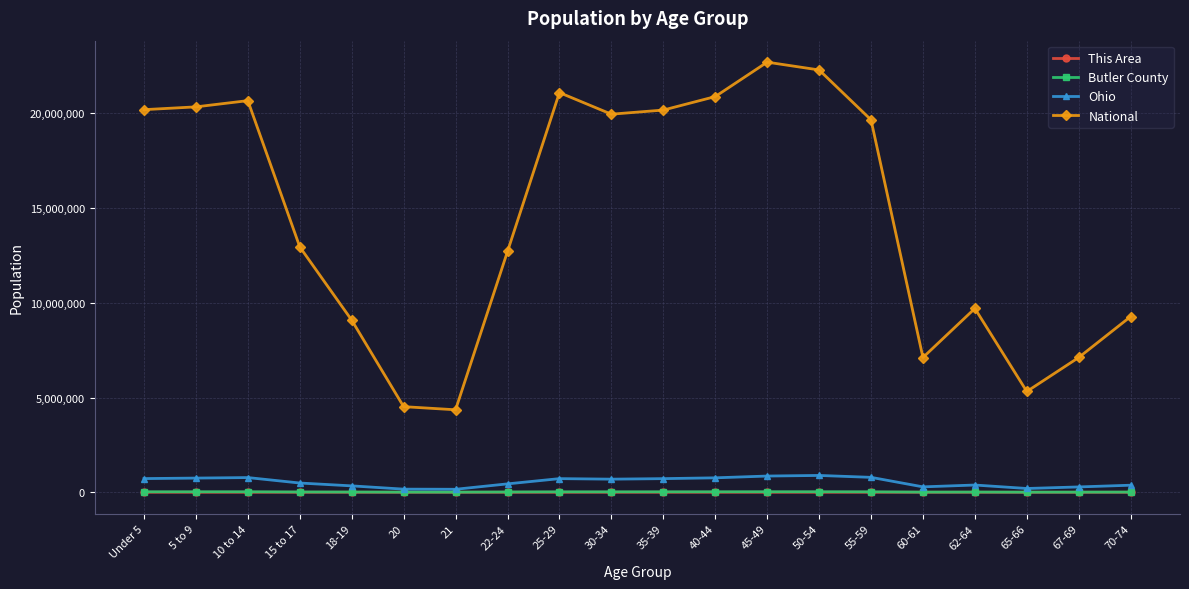

True or false: Butler County and National intersect in this chart.

False